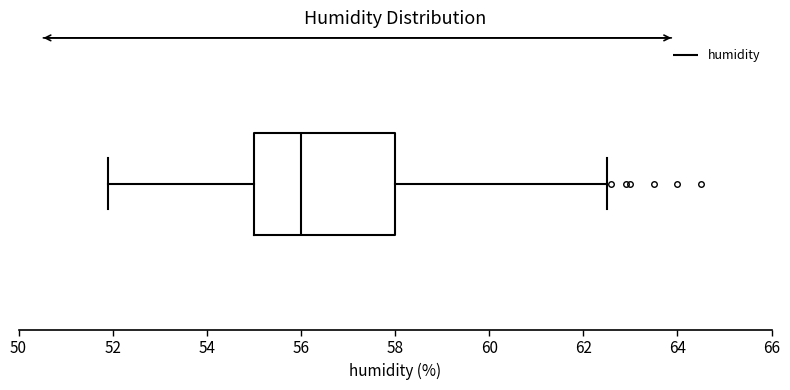

Transcribe this box plot: give where the median line is, the range the box spans, and where the two whiskers end, as read against the x-axis. The values are not printed on the chart, so give them approximately, as read against the axis.

median 56.0, box 55.0 to 58.0, whiskers 52.0 to 62.6